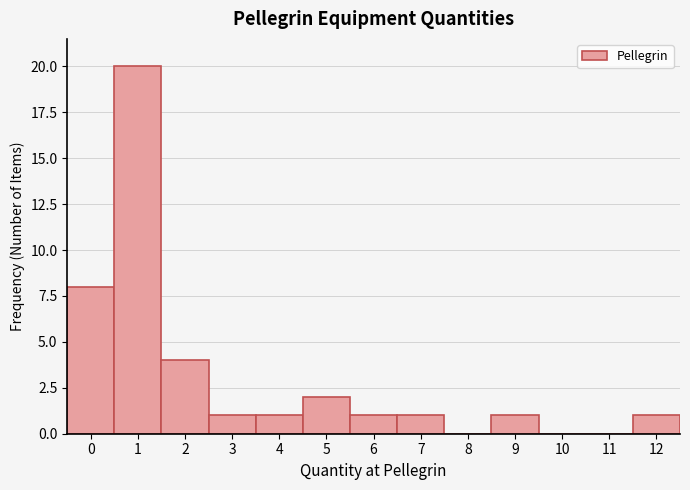

Reading left to right, list every bar in this chart as the range it spans on the x-axis followed by its height. The values are not printed on the chart, so give them approximately, as read against the axis.

-0.5 to 0.5: 8
0.5 to 1.5: 20
1.5 to 2.5: 4
2.5 to 3.5: 1
3.5 to 4.5: 1
4.5 to 5.5: 2
5.5 to 6.5: 1
6.5 to 7.5: 1
7.5 to 8.5: 0
8.5 to 9.5: 1
9.5 to 10.5: 0
10.5 to 11.5: 0
11.5 to 12.5: 1